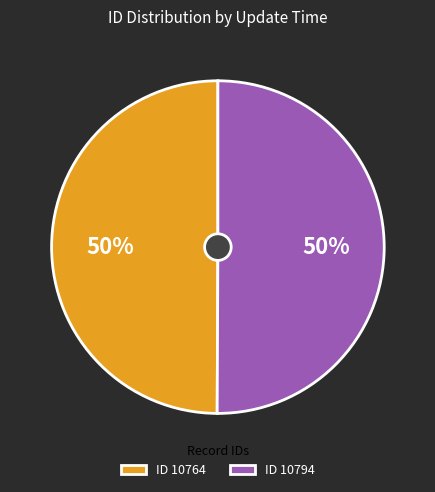

What is the ratio of the value at ID 10764 to the value at ID 10794?

1.0